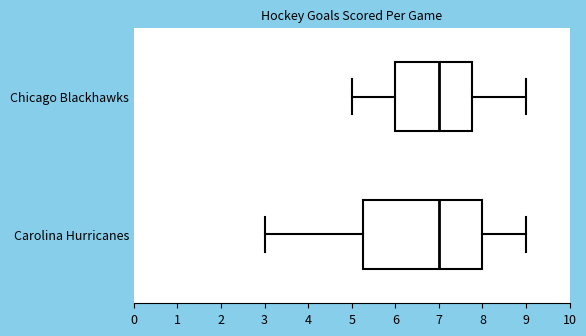

Which box is the widest, from its left edge to its right edge?

Carolina Hurricanes